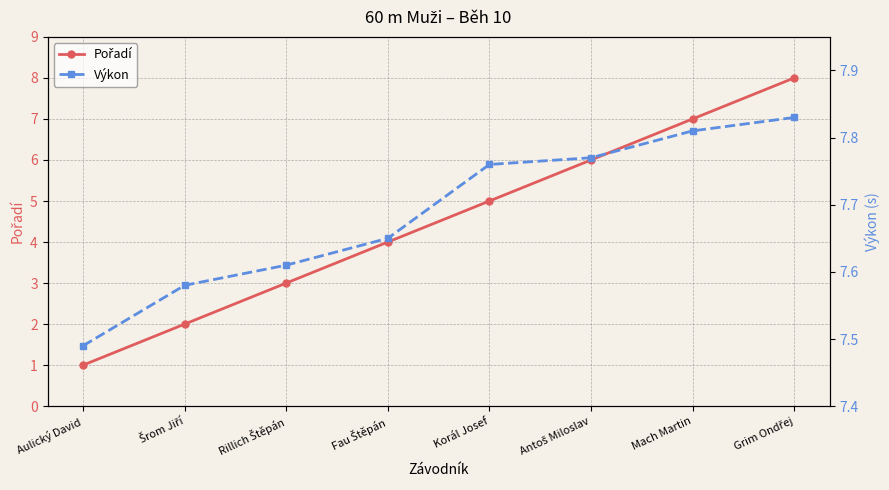

Between Korál Josef and Antoš Miloslav, which series saw the biggest shift?

Pořadí